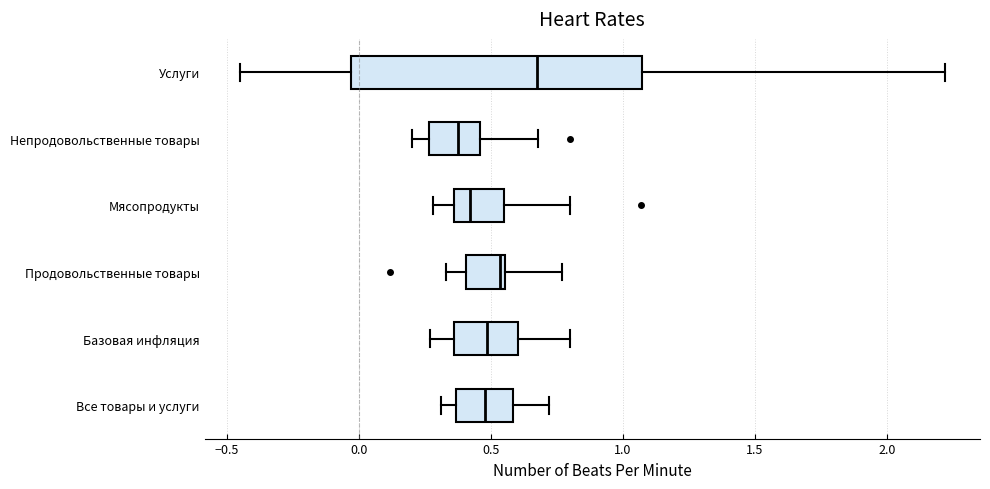

Where does the left whisker of the box for Непродовольственные товары end on the x-axis? The values are not printed on the chart, so give them approximately, as read against the axis.

0.20